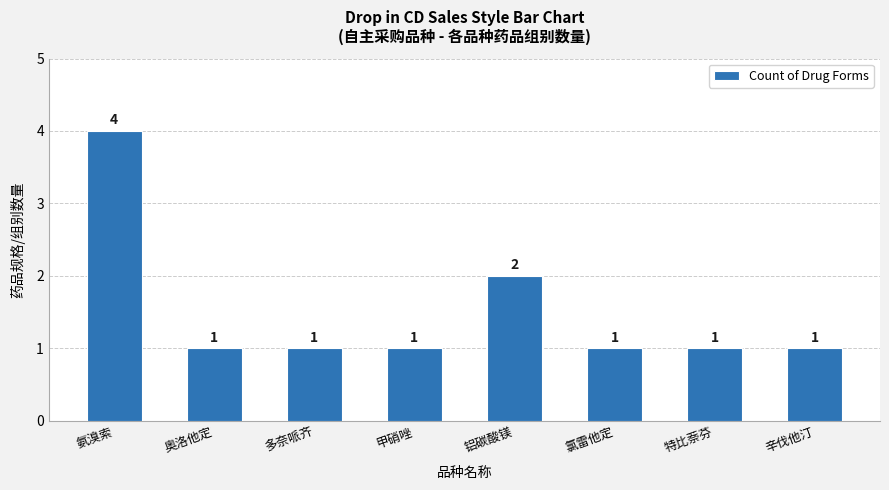

Reading right to left, transcribe all the data shown in this chart.

1	1	1	2	1	1	1	4